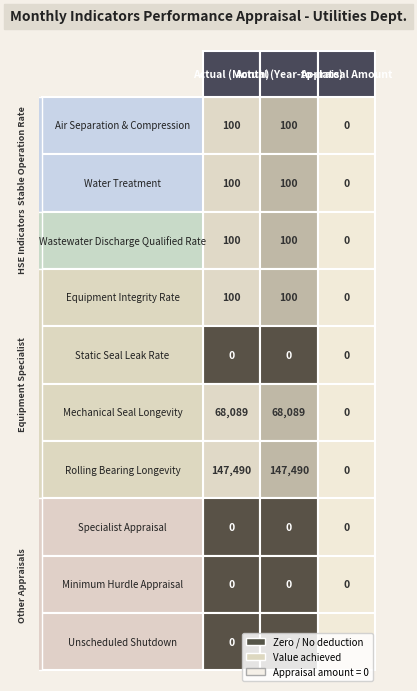

Where is Mechanical Seal Longevity nearest to the value 34044?

2